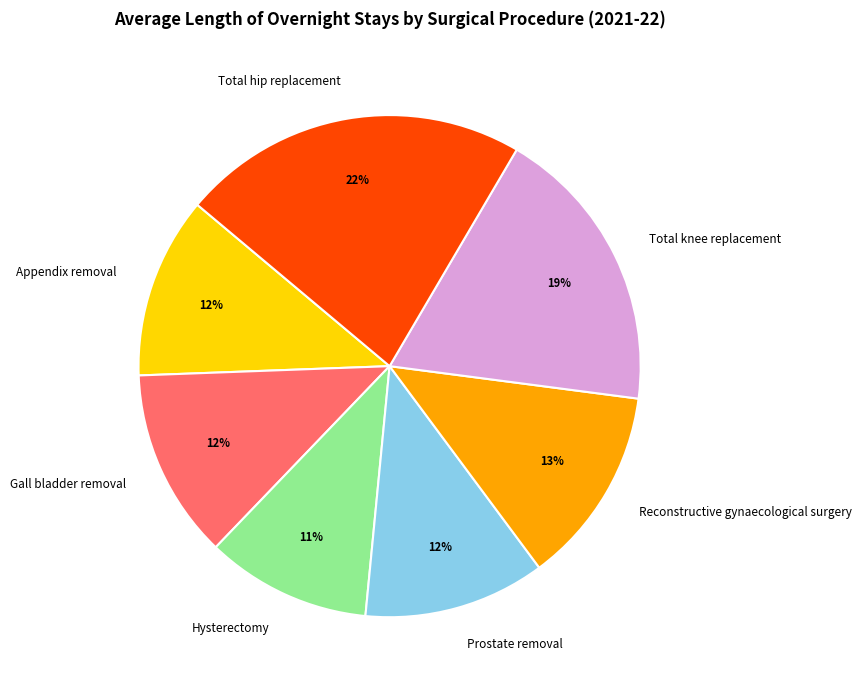

Between Total knee replacement and Total hip replacement, which is larger?

Total hip replacement